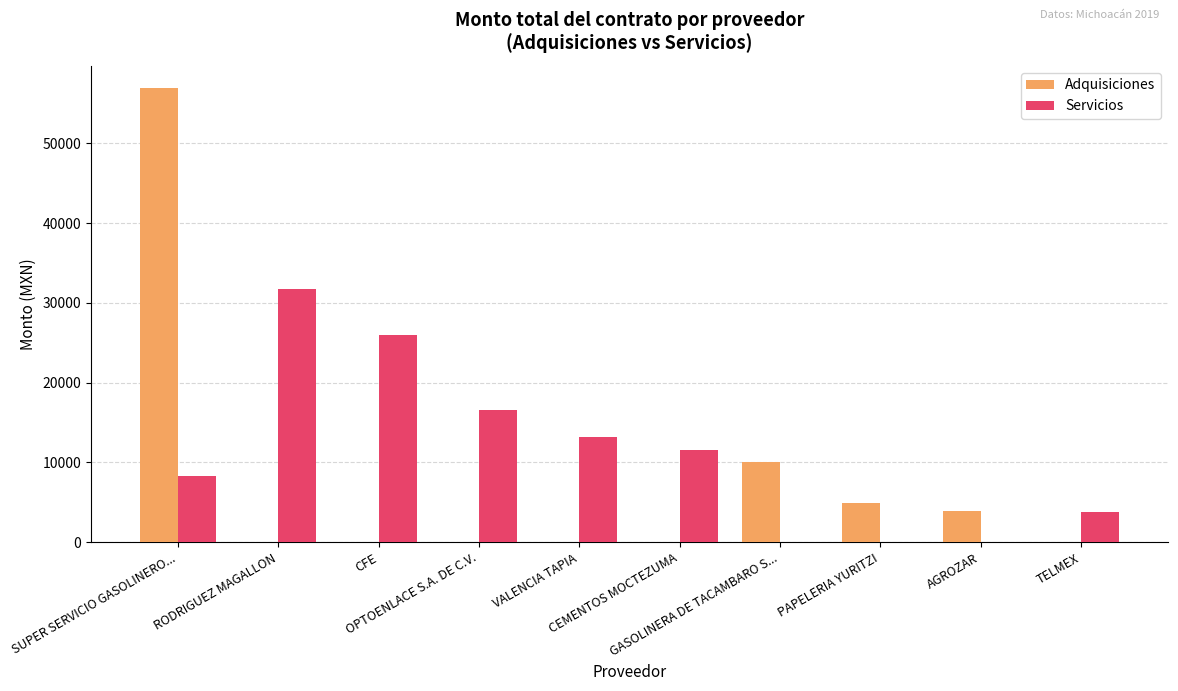

How many groups of bars are there?

10